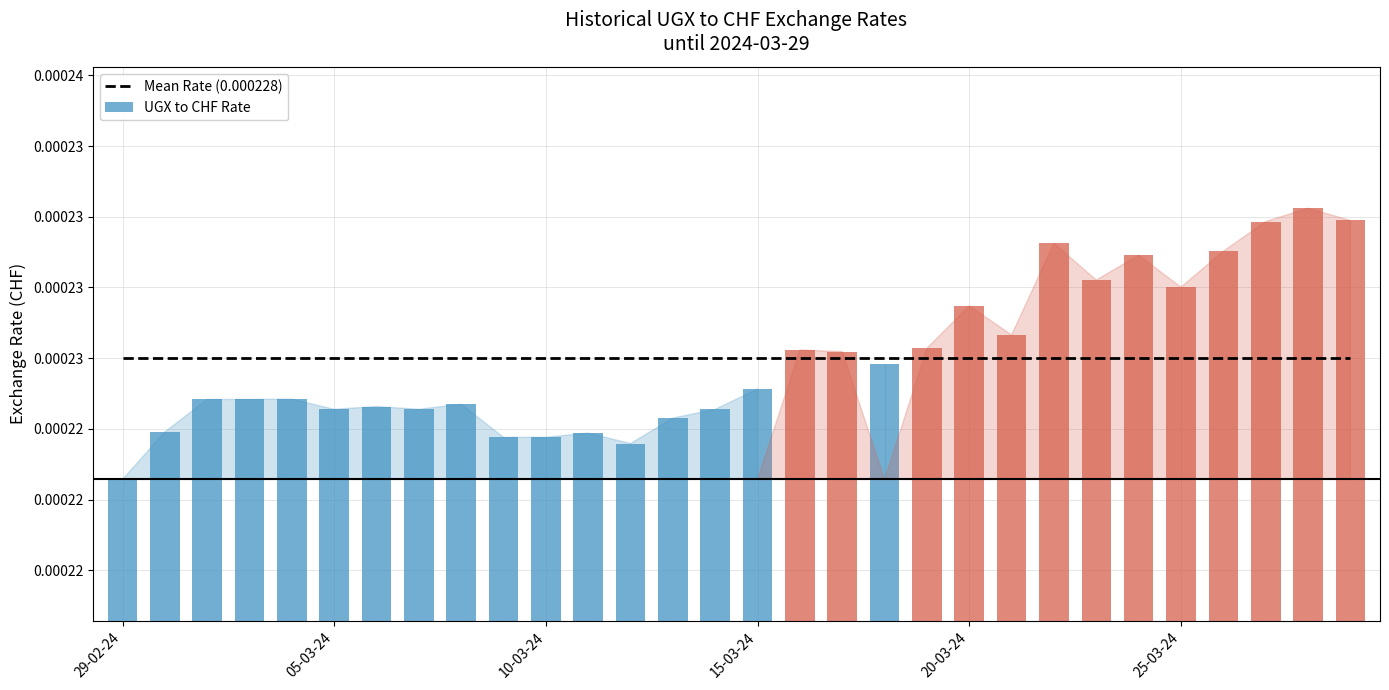

Which series has the widest spread of values?

UGX to CHF Rate